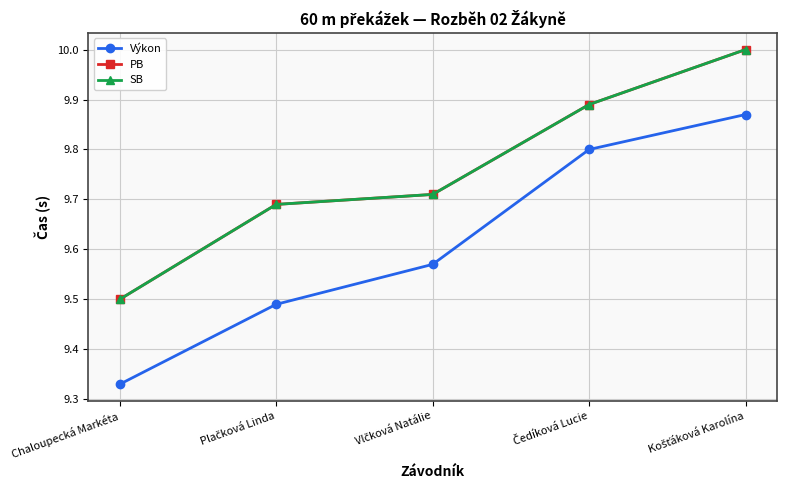

At how many categories does at least one series exceed 9?

5